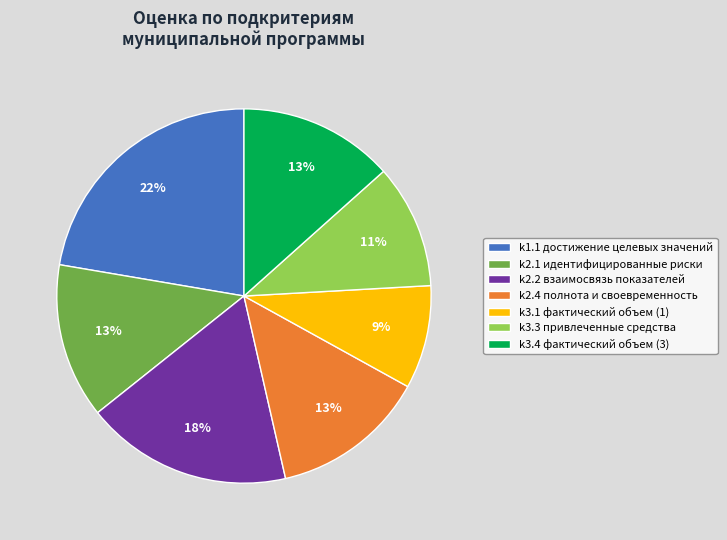

The k2.1 идентифицированные риски slice represents 8% of the pie. True or false?

False